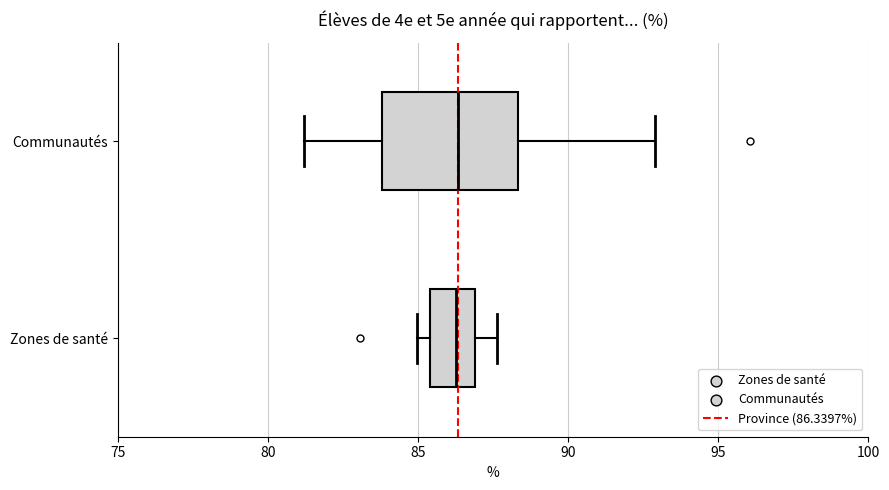

Reading bottom to top, read every box against the x-axis: the position of its median line, the range the box covers, and the ends of its whiskers. The values are not printed on the chart, so give them approximately, as read against the axis.

Zones de santé: median 86.5, box 85.5 to 87.0, whiskers 85.0 to 87.5
Communautés: median 86.5, box 84.0 to 88.5, whiskers 81.0 to 93.0